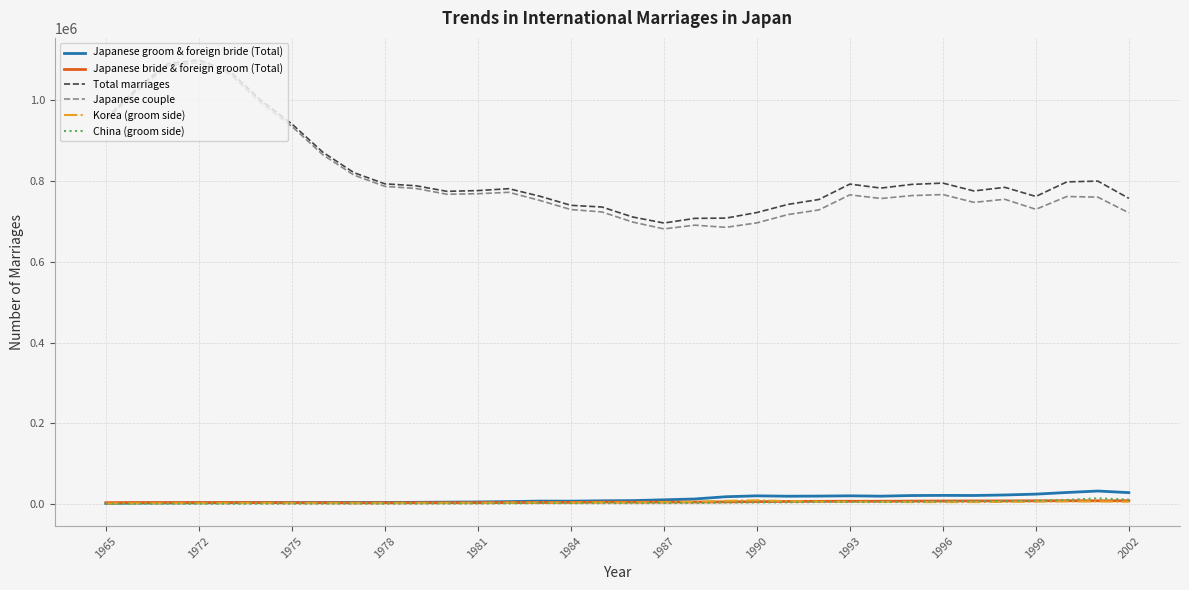

Which series has the widest spread of values?

Japanese couple